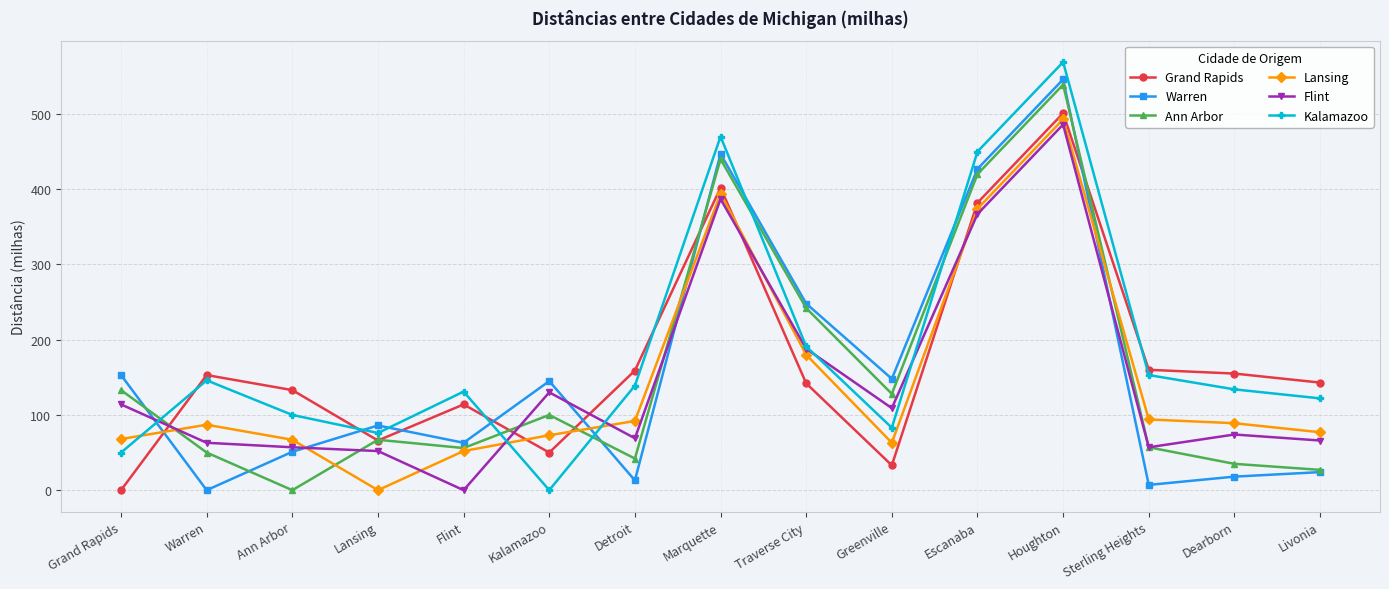

The Kalamazoo series shows 200 at Dearborn. True or false?

False